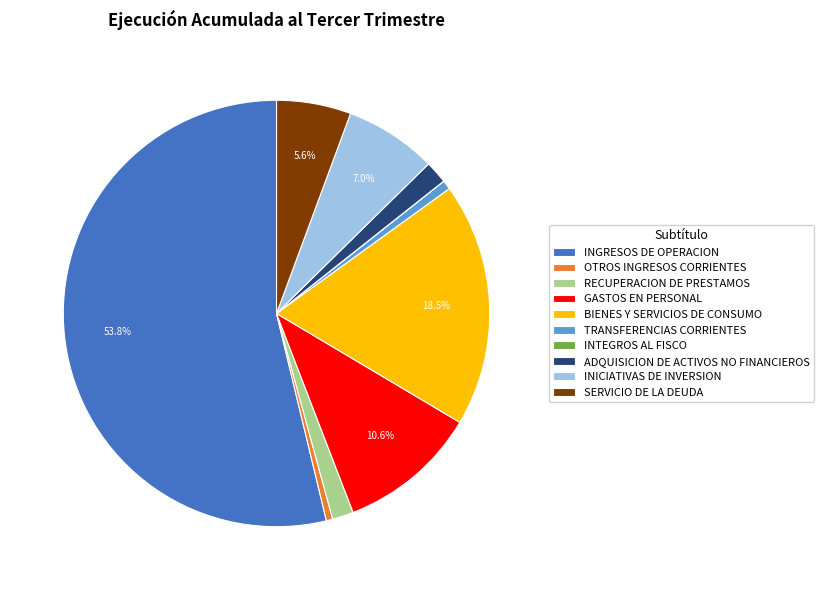

Approximately how many times larger is the value at INGRESOS DE OPERACION compared to GASTOS EN PERSONAL?

5.1